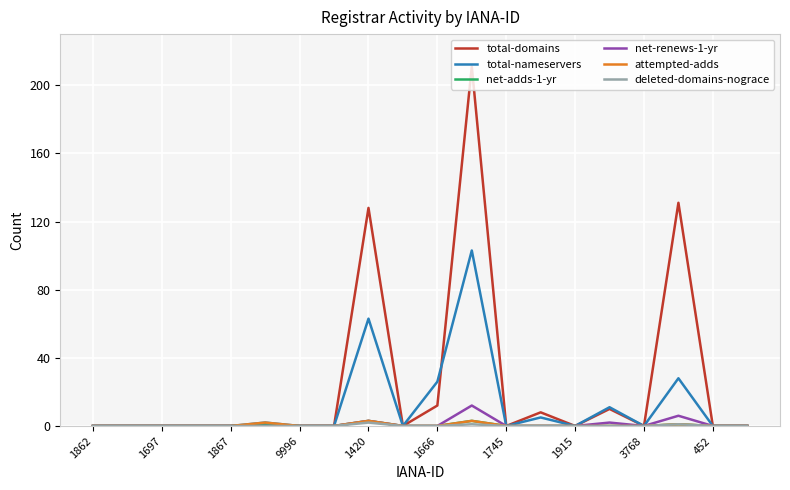

Which series has the largest total across all categories?

total-domains